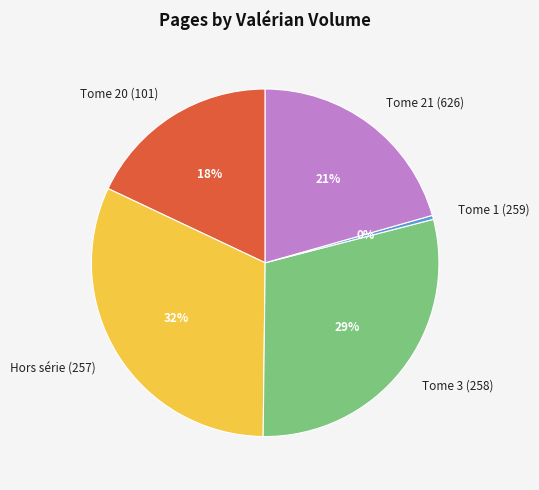

How many segments does this pie chart have?

5